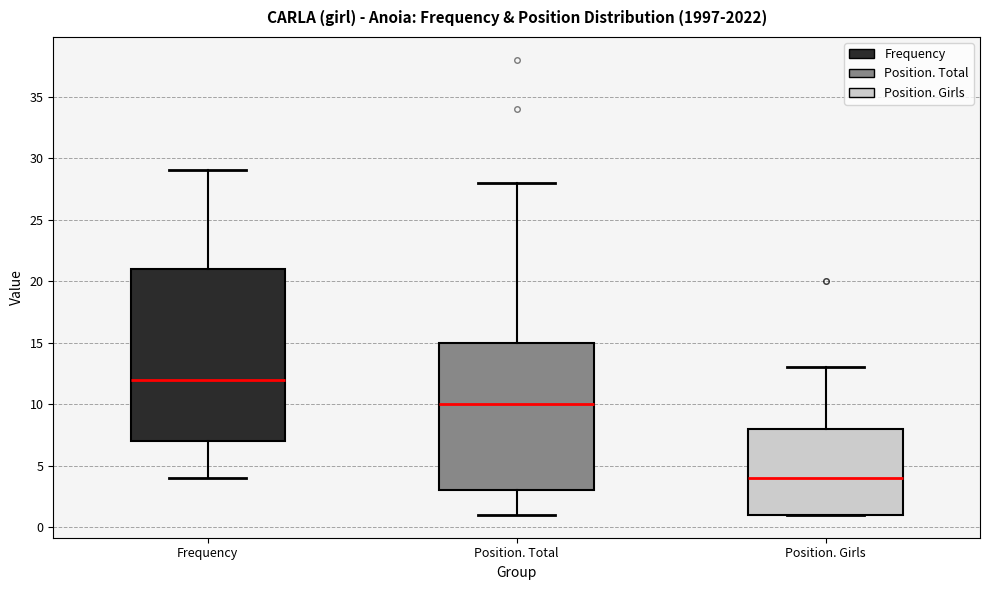

Reading left to right, read every box against the y-axis: the position of its median line, the range the box covers, and the ends of its whiskers. The values are not printed on the chart, so give them approximately, as read against the axis.

Frequency: median 12, box 7 to 21, whiskers 4 to 29
Position. Total: median 10, box 3 to 15, whiskers 1 to 28
Position. Girls: median 4, box 1 to 8, whiskers 1 to 13